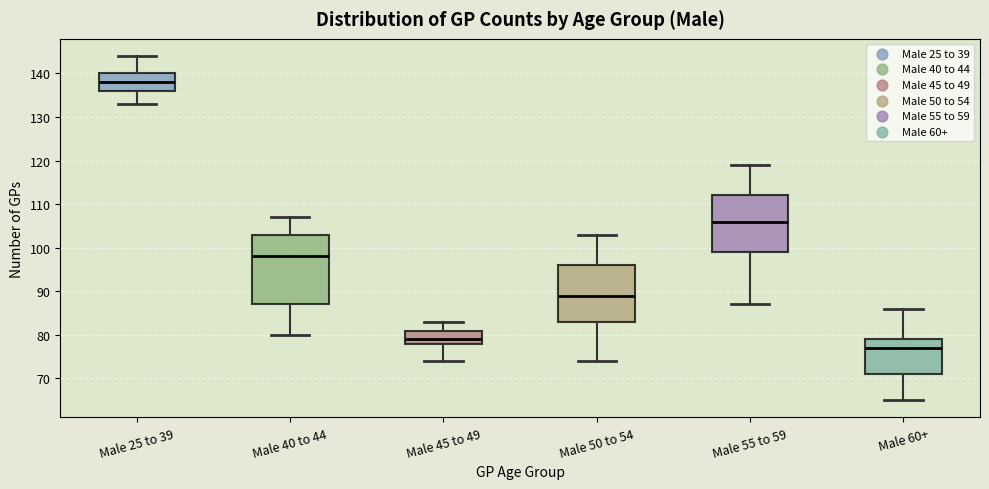

Where does the lower whisker of the box for Male 45 to 49 end on the y-axis? The values are not printed on the chart, so give them approximately, as read against the axis.

74